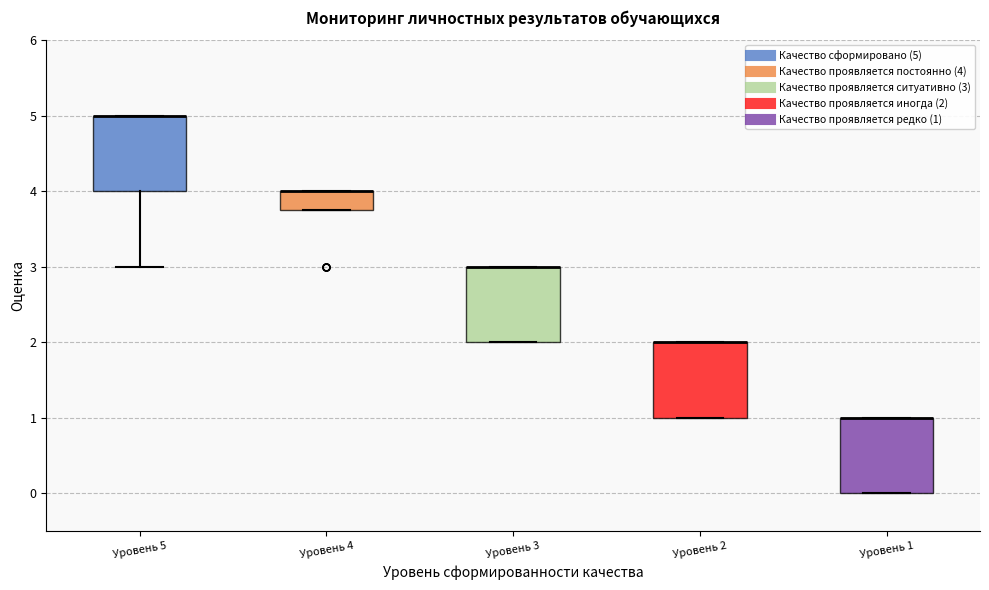

Reading left to right, read every box against the y-axis: the position of its median line, the range the box covers, and the ends of its whiskers. The values are not printed on the chart, so give them approximately, as read against the axis.

Уровень 5: median 5.0 (drawn on the box's upper edge), box 4.0 to 5.0, whiskers 3.0 to 5.0
Уровень 4: median 4.0 (drawn on the box's upper edge), box 3.8 to 4.0, whiskers 3.8 to 4.0
Уровень 3: median 3.0 (drawn on the box's upper edge), box 2.0 to 3.0, whiskers 2.0 to 3.0
Уровень 2: median 2.0 (drawn on the box's upper edge), box 1.0 to 2.0, whiskers 1.0 to 2.0
Уровень 1: median 1.0 (drawn on the box's upper edge), box 0.0 to 1.0, whiskers 0.0 to 1.0